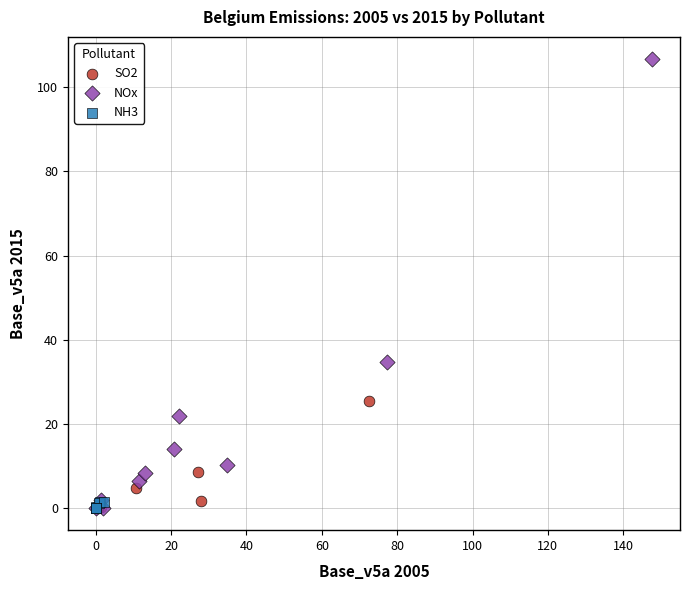

Which series has the largest Y range (max minus min)?

NOx